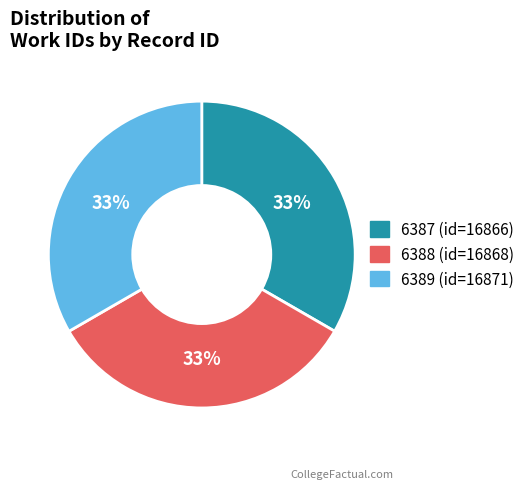

To the nearest percent, what portion does 6388 represent?

33%